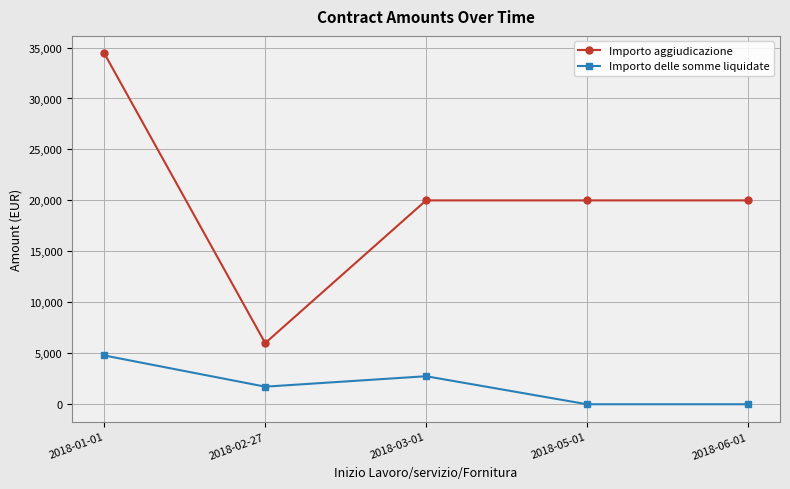

What is the label of the 4th point from the right?

2018-02-27